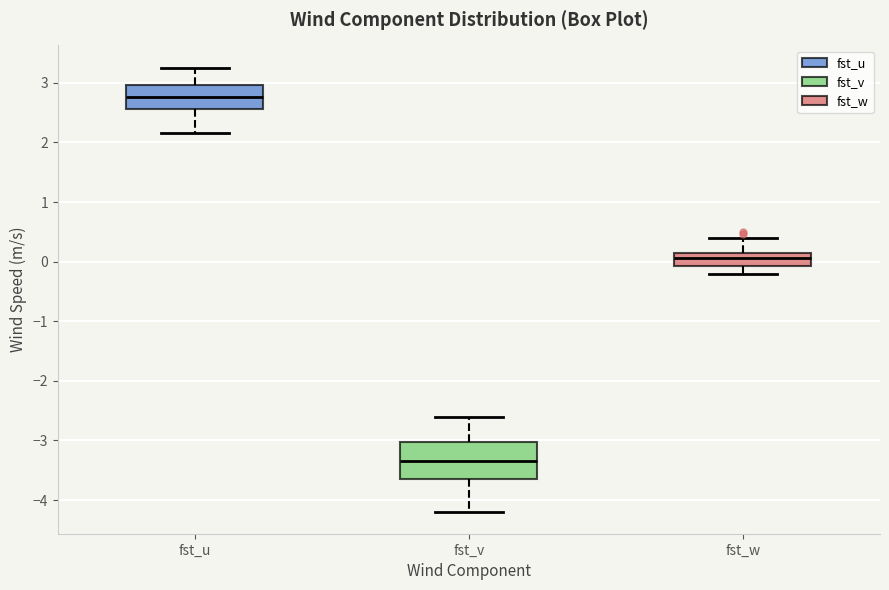

Reading left to right, read every box against the y-axis: the position of its median line, the range the box covers, and the ends of its whiskers. The values are not printed on the chart, so give them approximately, as read against the axis.

fst_u: median 2.8, box 2.6 to 3.0, whiskers 2.2 to 3.3
fst_v: median -3.3, box -3.6 to -3.0, whiskers -4.2 to -2.6
fst_w: median 0.1 (inside the box), box -0.1 to 0.1, whiskers -0.2 to 0.4